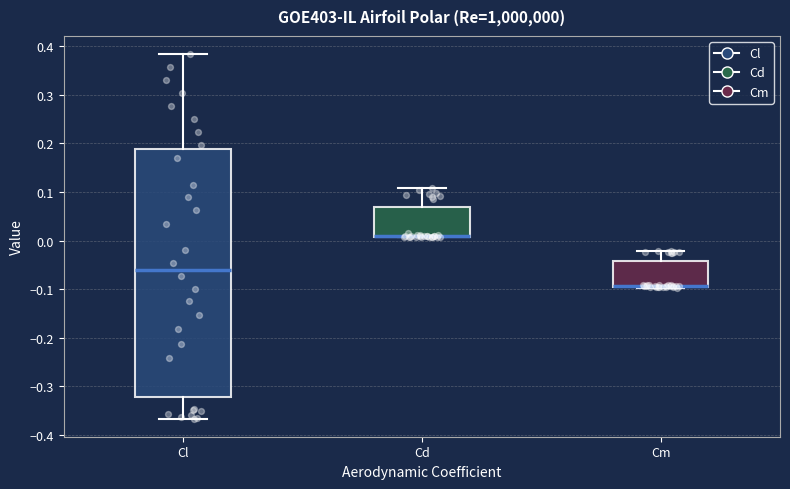

Reading left to right, read every box against the y-axis: the position of its median line, the range the box covers, and the ends of its whiskers. The values are not printed on the chart, so give them approximately, as read against the axis.

Cl: median -0.06, box -0.32 to 0.19, whiskers -0.37 to 0.38
Cd: median 0.01 (drawn on the box's lower edge), box 0.01 to 0.07, whiskers 0.01 to 0.11
Cm: median -0.09 (drawn on the box's lower edge), box -0.09 to -0.04, whiskers -0.10 to -0.02